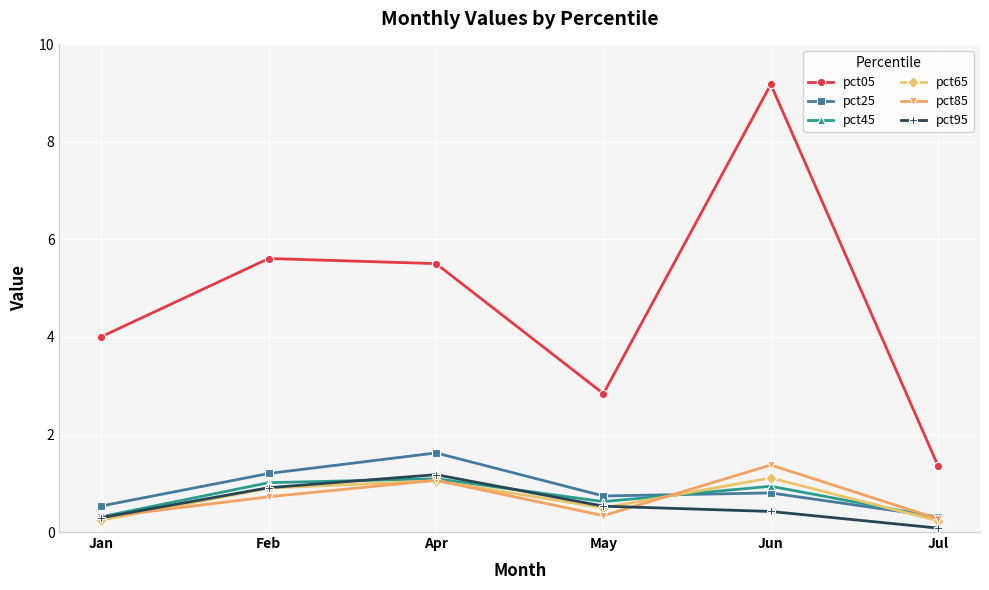

The value of pct45 at Jun is 0.9. True or false?

True